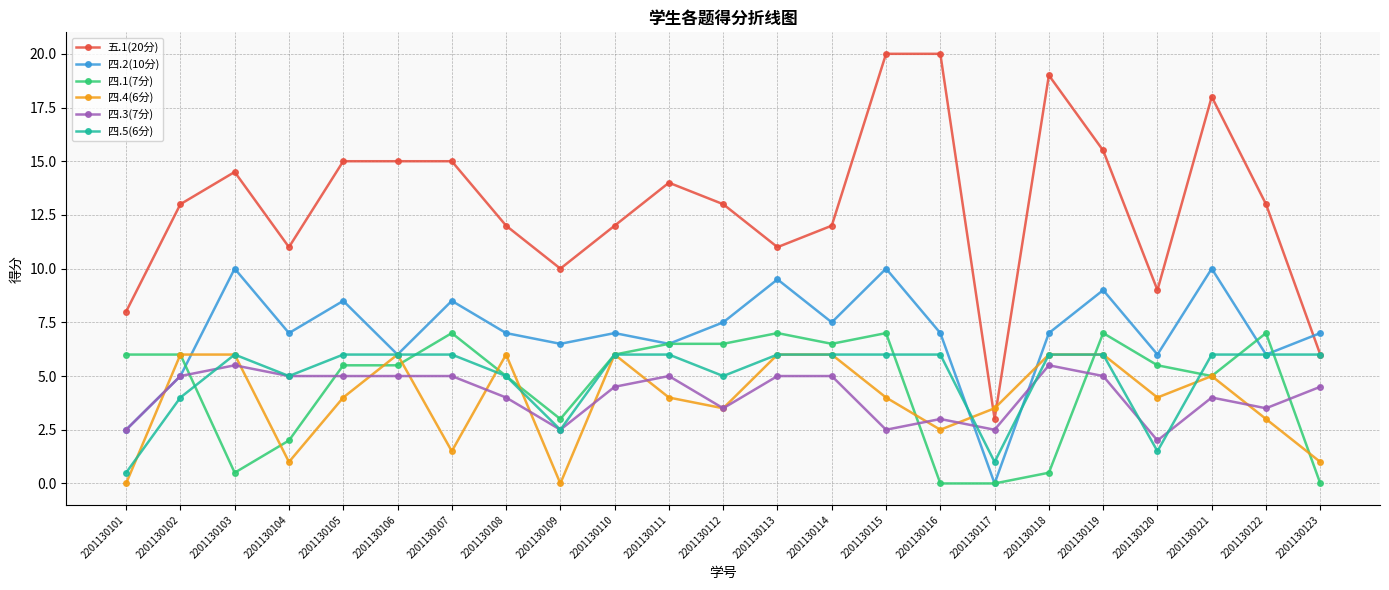

What is the maximum value shown in the chart?

20.0